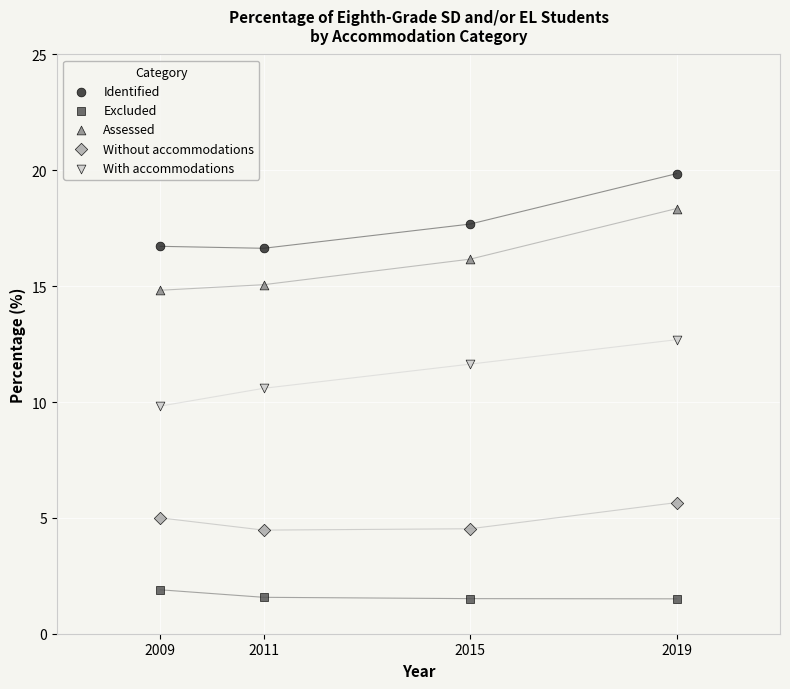

Which series reaches the maximum Y coordinate?

Identified